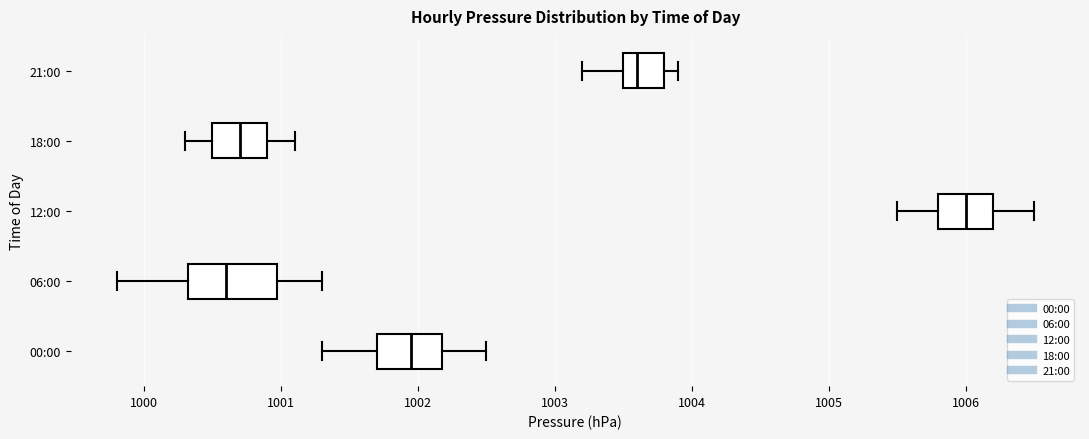

Reading bottom to top, read every box against the x-axis: the position of its median line, the range the box covers, and the ends of its whiskers. The values are not printed on the chart, so give them approximately, as read against the axis.

00:00: median 1002.0, box 1001.7 to 1002.2, whiskers 1001.3 to 1002.5
06:00: median 1000.6, box 1000.3 to 1001.0, whiskers 999.8 to 1001.3
12:00: median 1006.0, box 1005.8 to 1006.2, whiskers 1005.5 to 1006.5
18:00: median 1000.7, box 1000.5 to 1000.9, whiskers 1000.3 to 1001.1
21:00: median 1003.6, box 1003.5 to 1003.8, whiskers 1003.2 to 1003.9